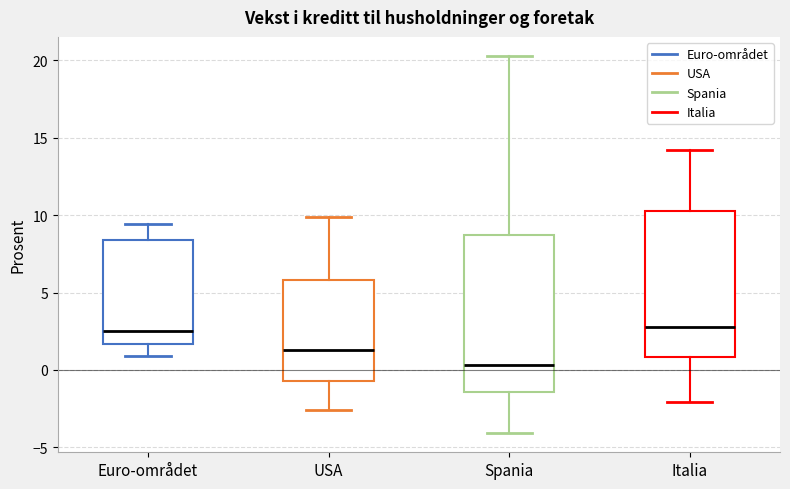

Where is the upper edge of the box for Euro-området on the y-axis? The values are not printed on the chart, so give them approximately, as read against the axis.

8.5